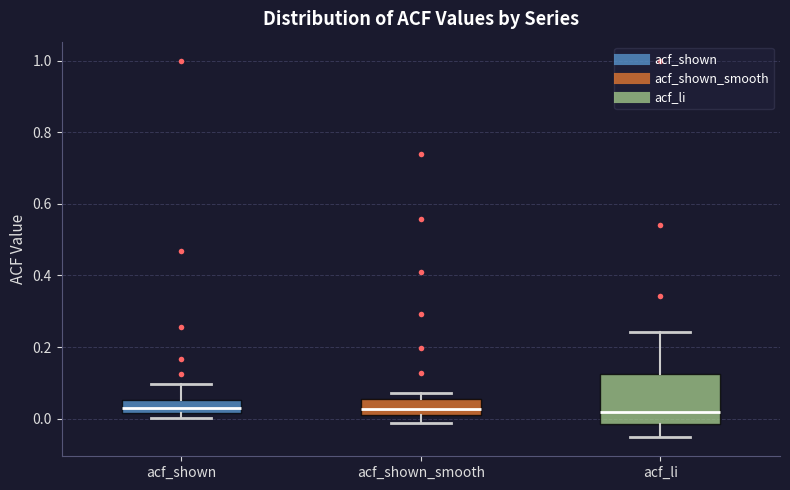

Reading left to right, read every box against the y-axis: the position of its median line, the range the box covers, and the ends of its whiskers. The values are not printed on the chart, so give them approximately, as read against the axis.

acf_shown: median 0.02 (just above the box's lower edge), box 0.02 to 0.06, whiskers 0.00 to 0.10
acf_shown_smooth: median 0.02 (inside the box), box 0.02 to 0.06, whiskers -0.02 to 0.08
acf_li: median 0.02, box -0.02 to 0.12, whiskers -0.06 to 0.24